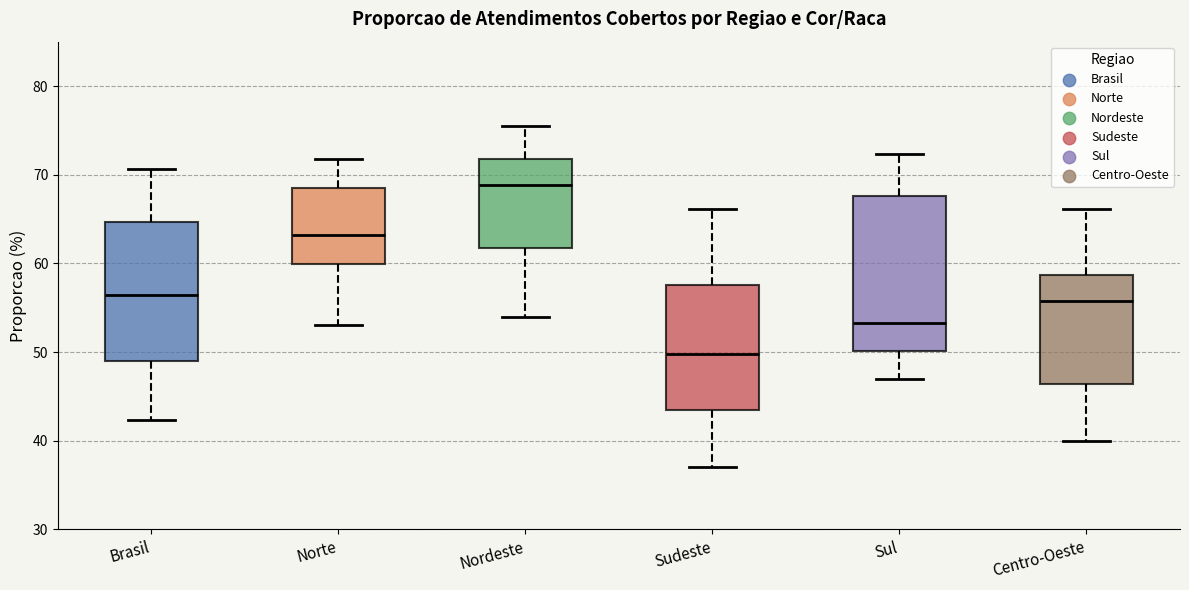

Comparing the boxes themselves (not the whiskers), which one is the tallest?

Sul